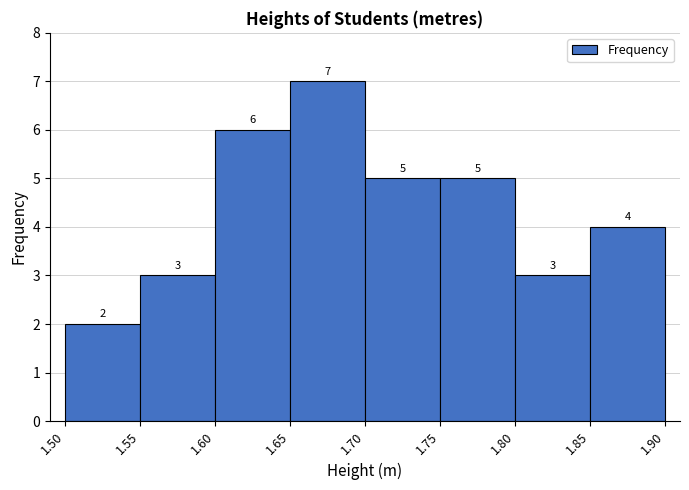

Which range on the x-axis has the tallest bar?

1.65 to 1.70